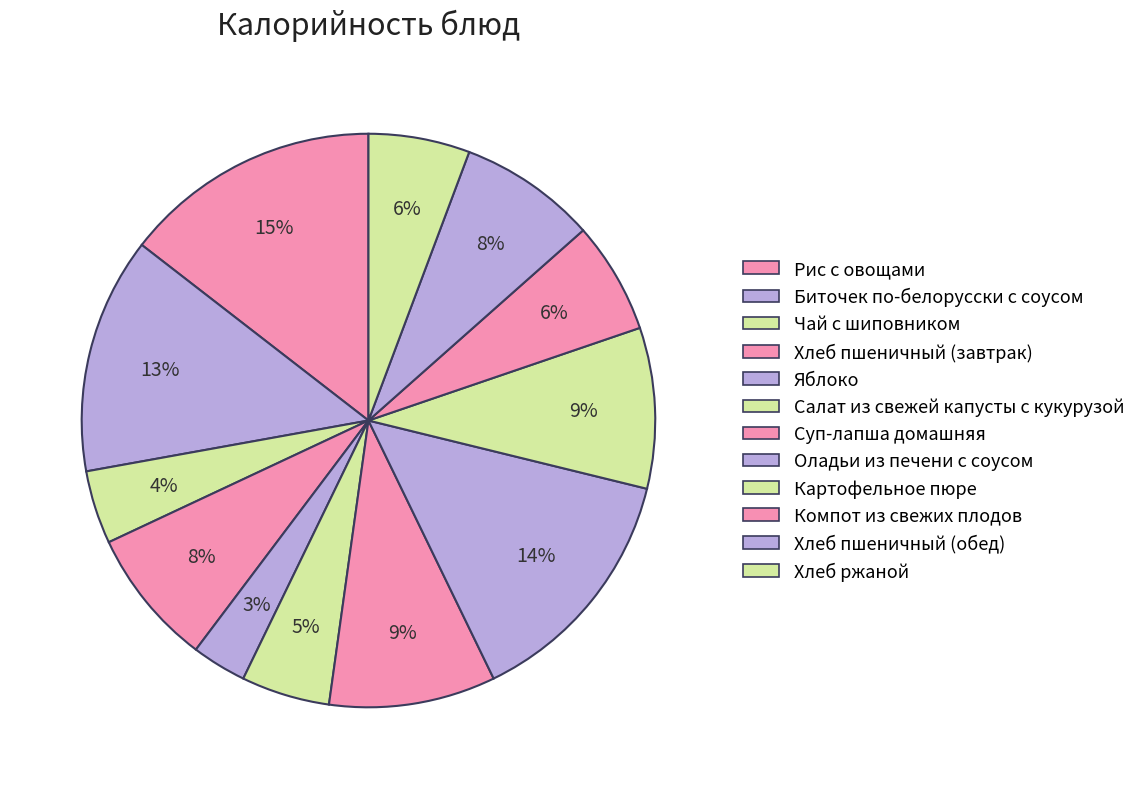

How many segments does this pie chart have?

12